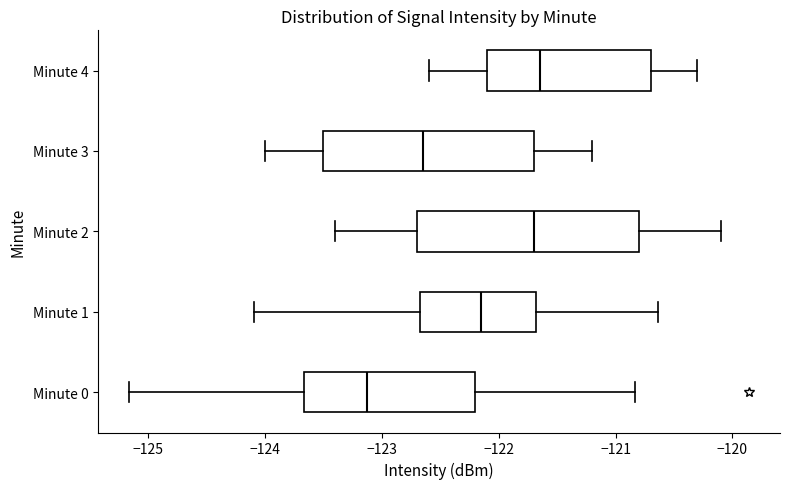

Where does the left whisker of the box for Minute 3 end on the x-axis? The values are not printed on the chart, so give them approximately, as read against the axis.

-124.0